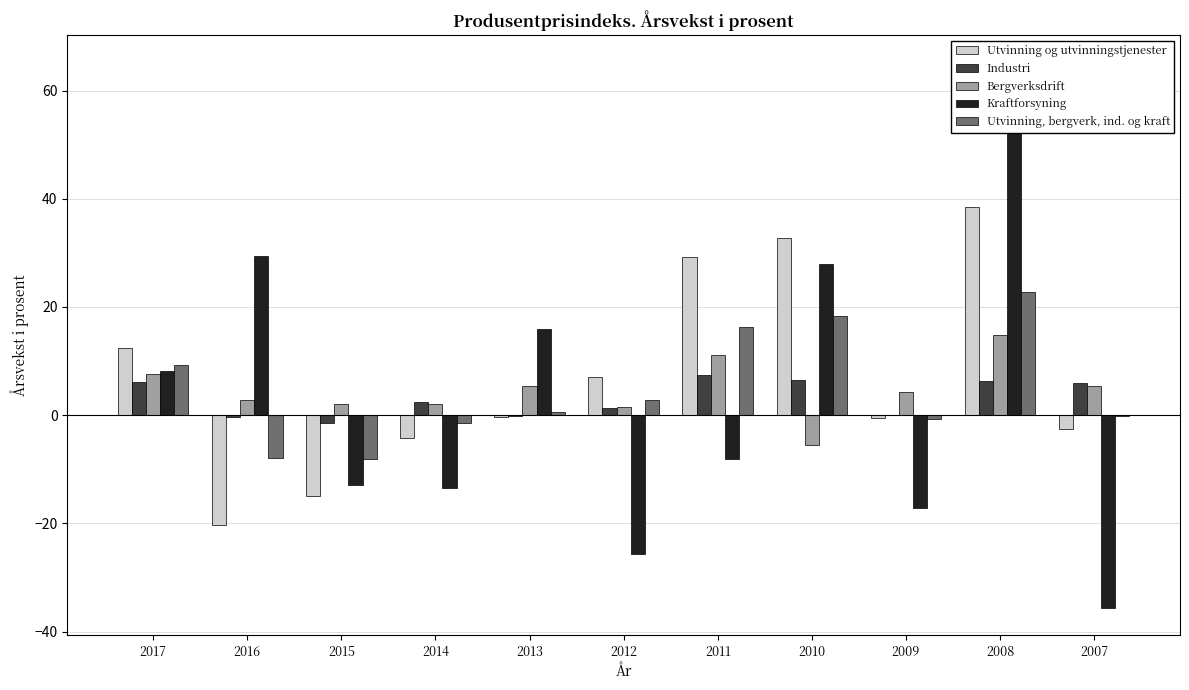

Between 2008 and 2007, which series saw the biggest shift?

Kraftforsyning